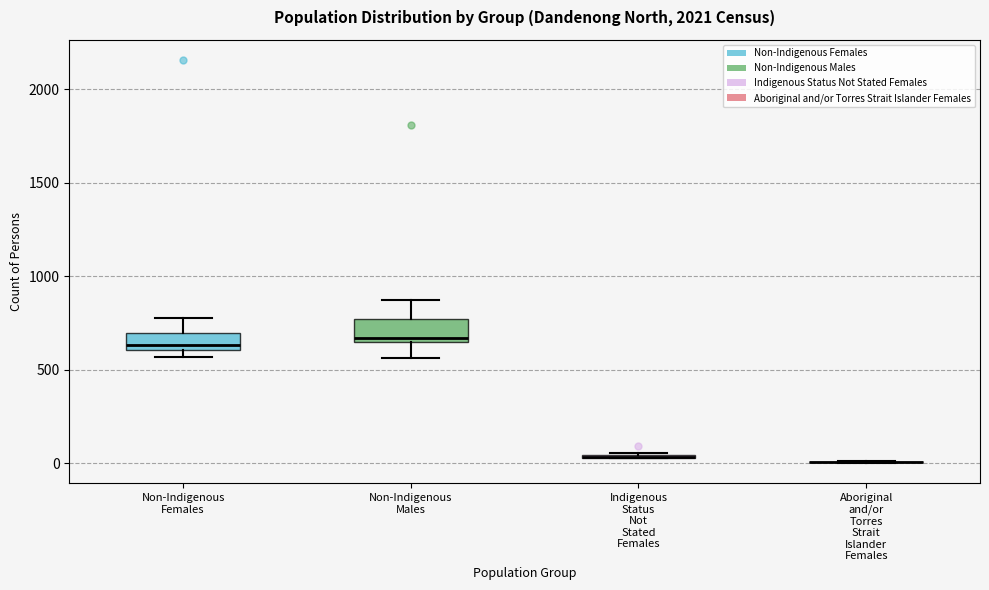

Reading left to right, transcribe this box plot: for each box, give where its median line is, the range the box spans, and where its two whiskers end, as read against the y-axis. The values are not printed on the chart, so give them approximately, as read against the axis.

Non-Indigenous Females: median 650, box 600 to 700, whiskers 550 to 800
Non-Indigenous Males: median 650 (just above the box's lower edge), box 650 to 750, whiskers 550 to 850
Indigenous Status Not Stated Females: box collapsed to a line at 50, whiskers 50 to 50
Aboriginal and/or Torres Strait Islander Females: box collapsed to a line at 0, whiskers 0 to 0